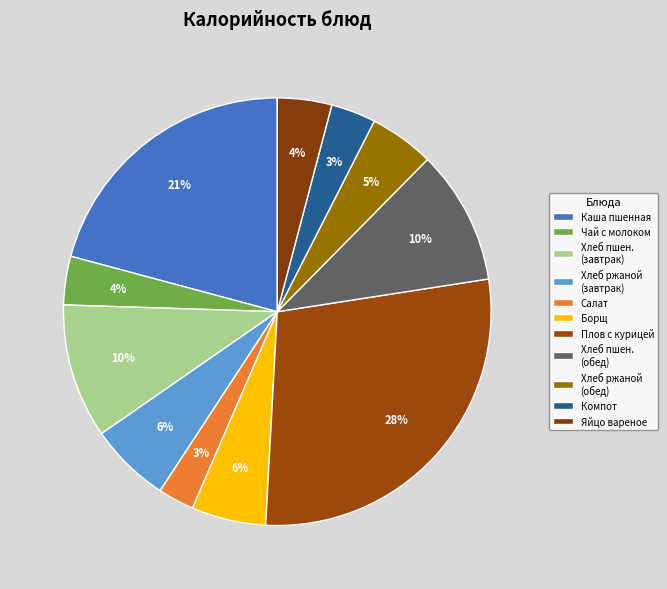

How many segments does this pie chart have?

11